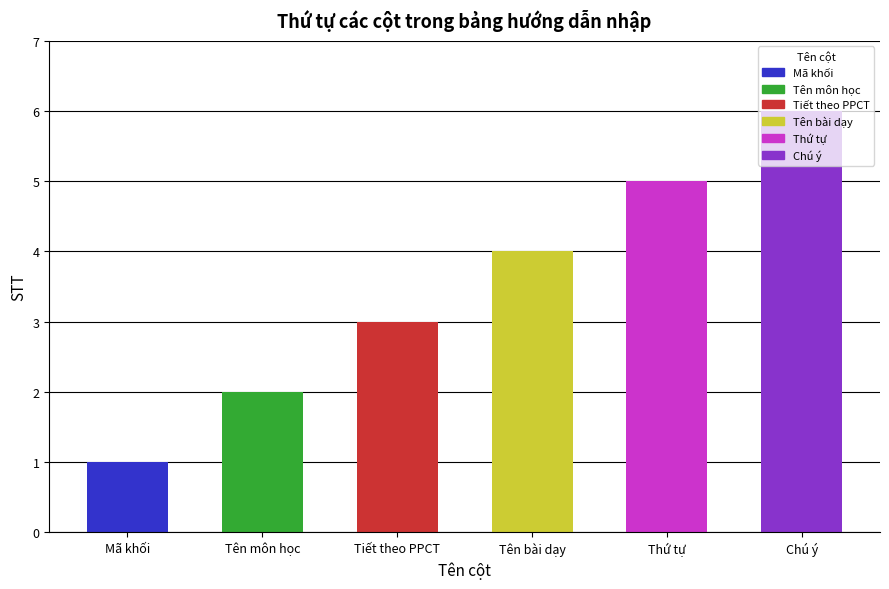

What is the sum of all values?

21